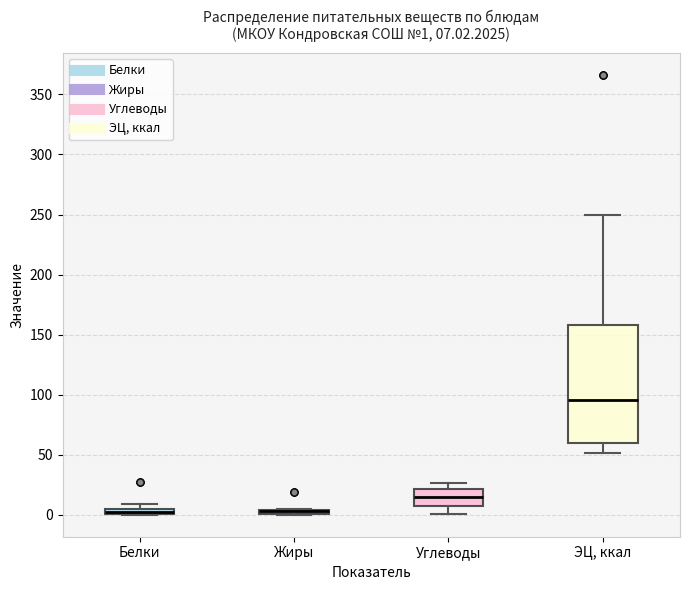

Which box is the tallest, from its lower edge to its upper edge?

ЭЦ, ккал